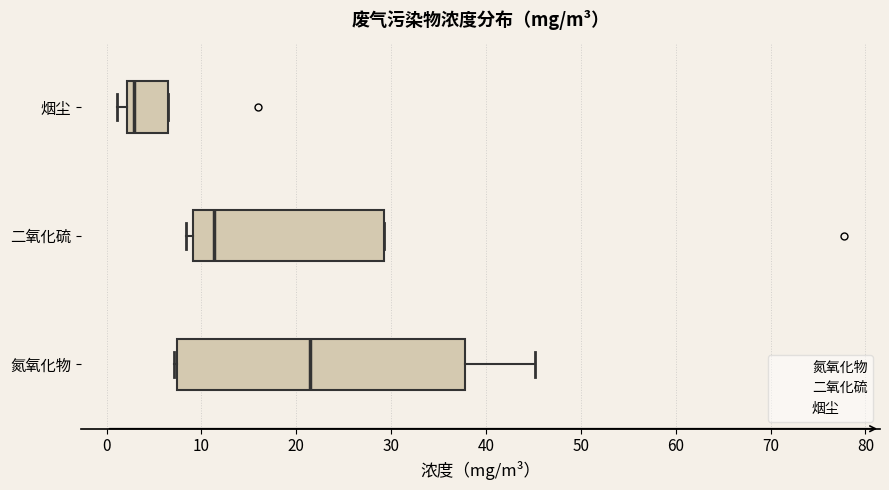

Reading bottom to top, read every box against the x-axis: the position of its median line, the range the box covers, and the ends of its whiskers. The values are not printed on the chart, so give them approximately, as read against the axis.

氮氧化物: median 21, box 7 to 38, whiskers 7 to 45
二氧化硫: median 11, box 9 to 29, whiskers 8 to 29
烟尘: median 3, box 2 to 6, whiskers 1 to 6